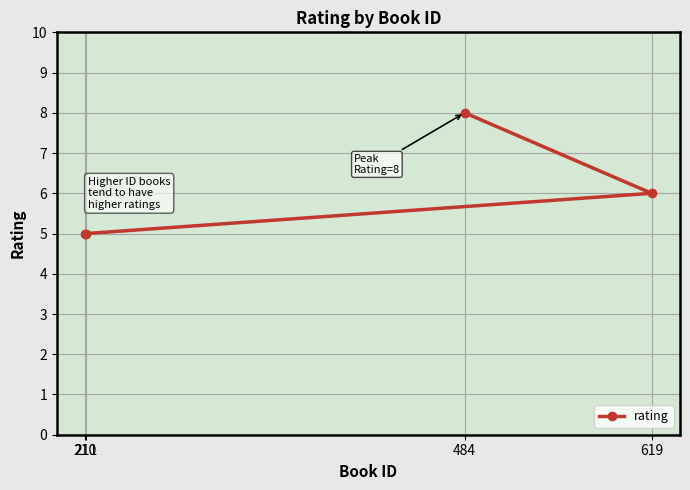

Which label corresponds to the smallest value in the chart?

210